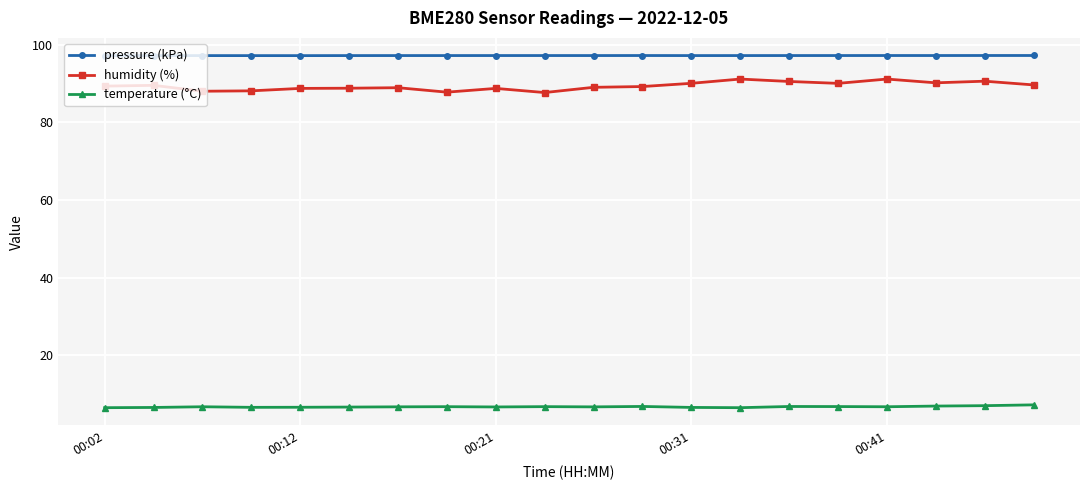

True or false: humidity (%) and pressure (kPa) cross at least once.

False